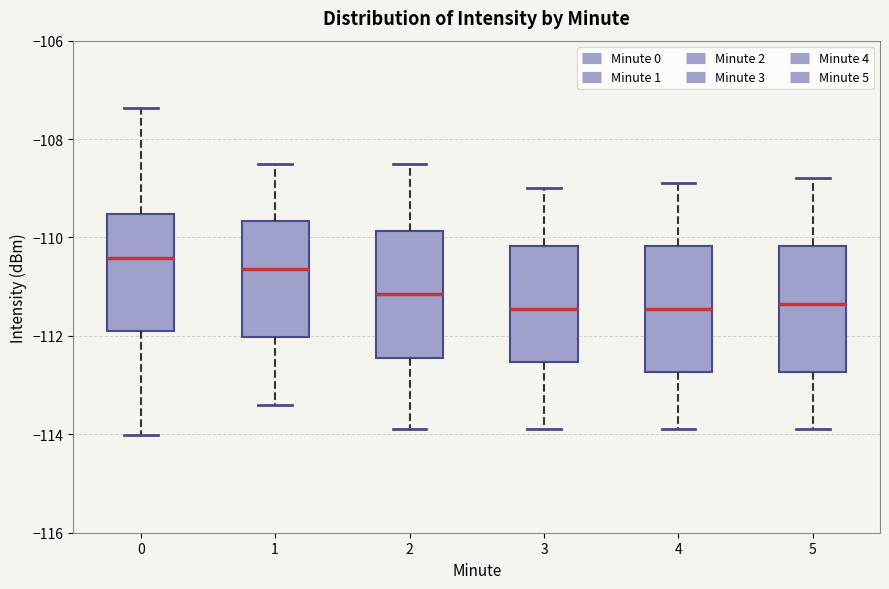

Where does the lower whisker of the box at x = 4 end on the y-axis? The values are not printed on the chart, so give them approximately, as read against the axis.

-113.8